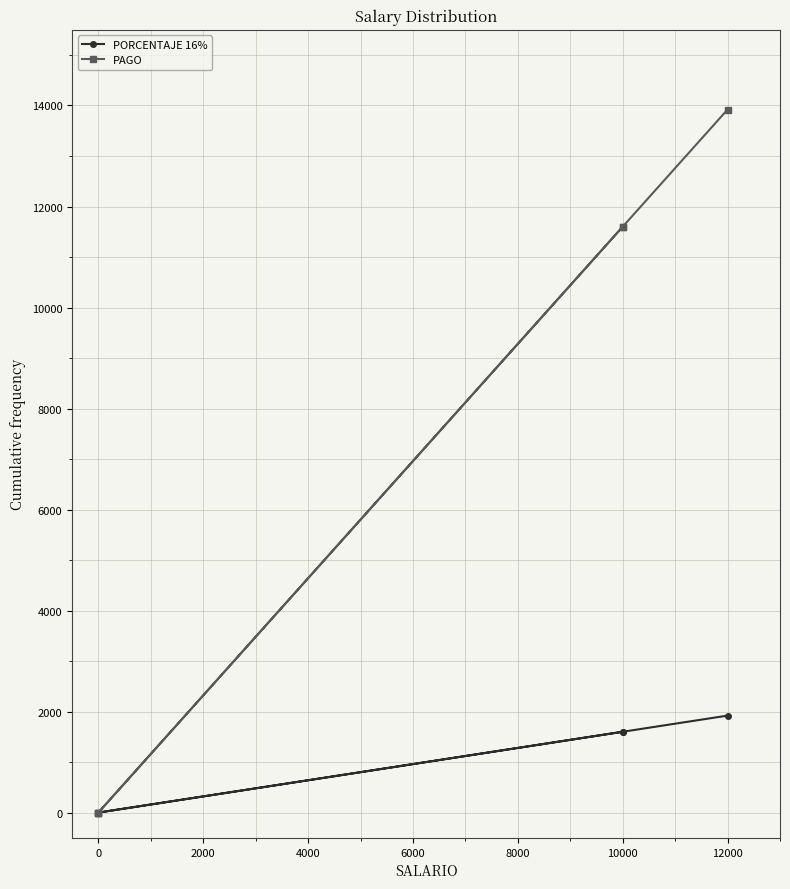

What are all the series names shown in the legend?

PORCENTAJE 16%, PAGO